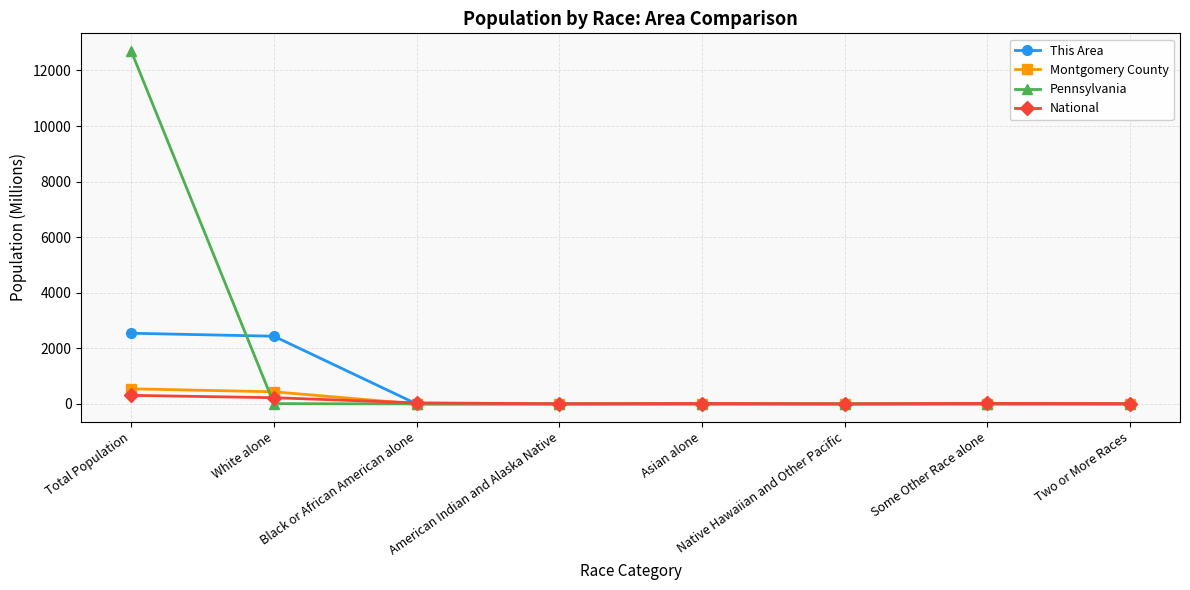

Is it true that Pennsylvania equals 0.0 at Native Hawaiian and Other Pacific?

True